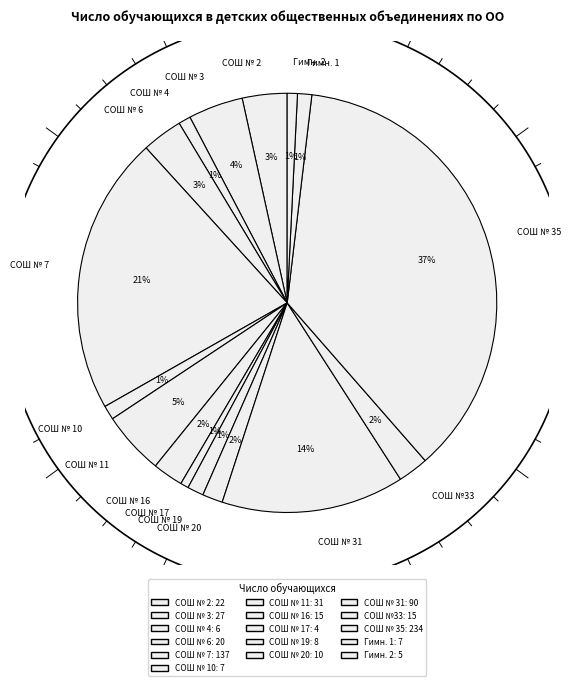

Do МБОУ СОШ № 17 and МБОУ СОШ № 7 together represent more than half of the pie?

No